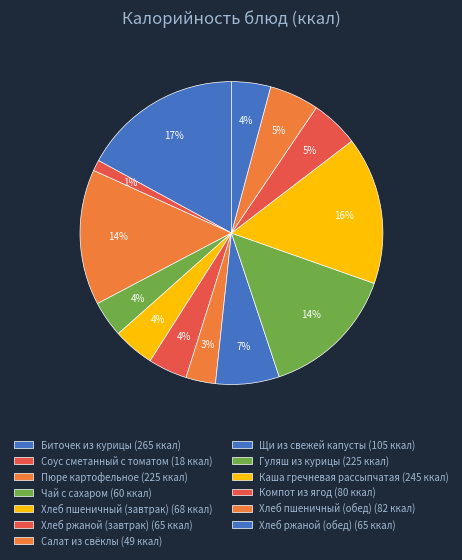

Which has a higher value, Чай с сахаром or Соус сметанный с томатом?

Чай с сахаром